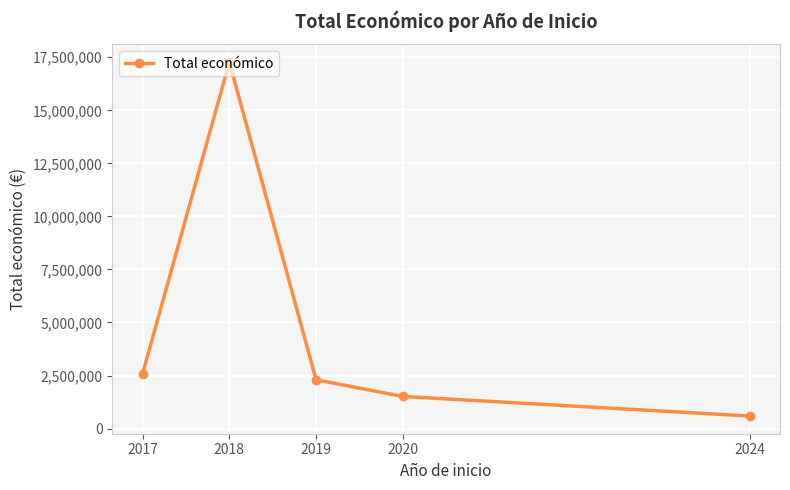

What is the smallest value displayed?

590712